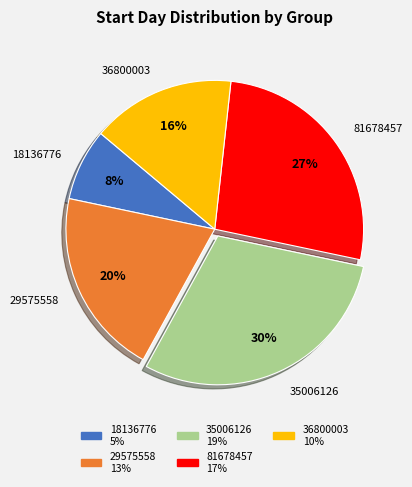

To the nearest percent, what is the average slice percentage?

20%